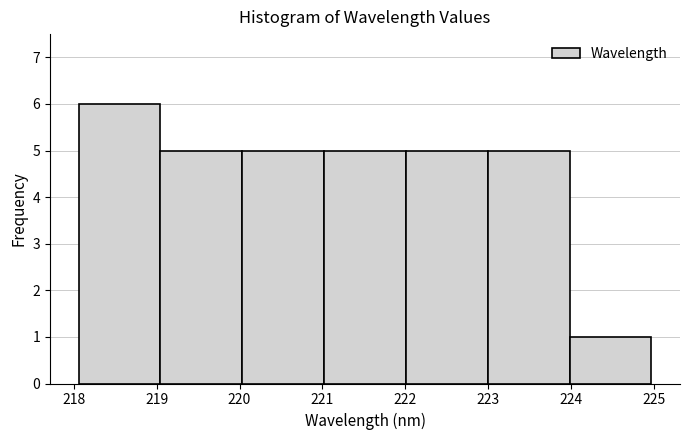

Reading left to right, transcribe this chart: for each bar, give the range it covers on the x-axis and its height. Neither the bar edges nor the heights are printed on the chart, so give them approximately, as read against the axes.

218.1 to 219.0: 6
219.0 to 220.0: 5
220.0 to 221.0: 5
221.0 to 222.0: 5
222.0 to 223.0: 5
223.0 to 224.0: 5
224.0 to 225.0: 1